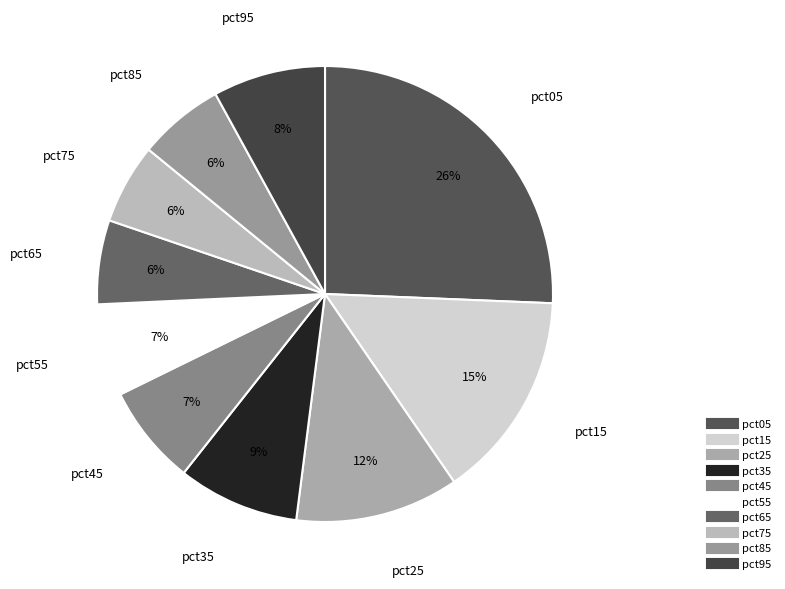

To the nearest percent, what percentage of the pie is pct55?

7%